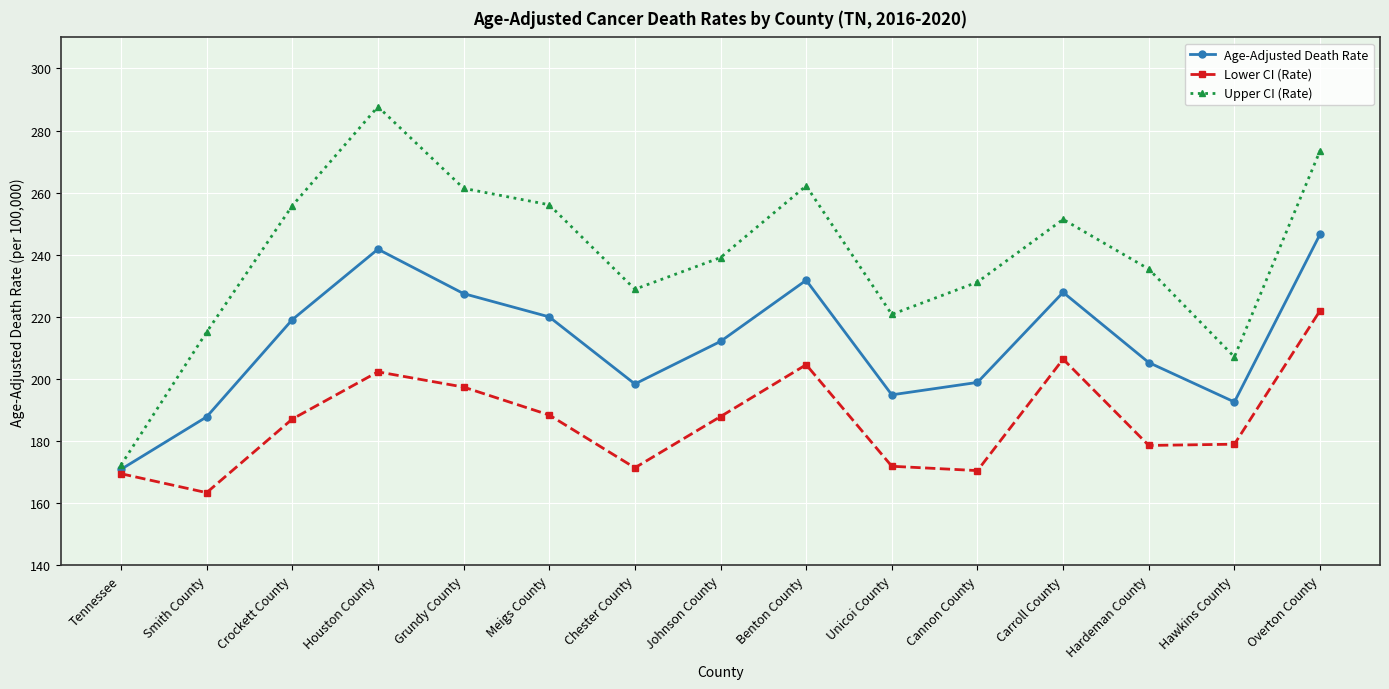

At Crockett County, list the series in order from smallest to largest.

Lower CI (Rate), Age-Adjusted Death Rate, Upper CI (Rate)